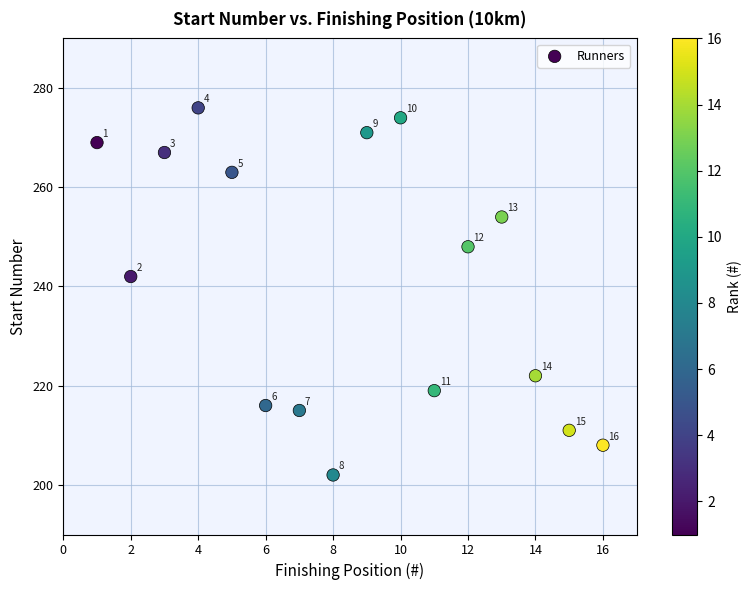

What Y value in the scatter plot is closest to 239?

242